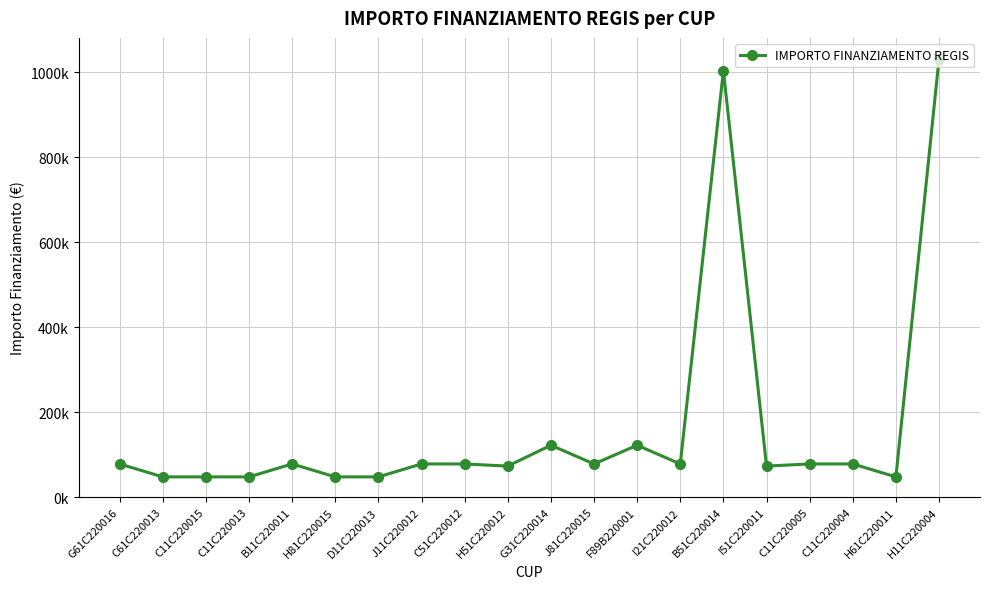

What position from the left is H81C220015?

6